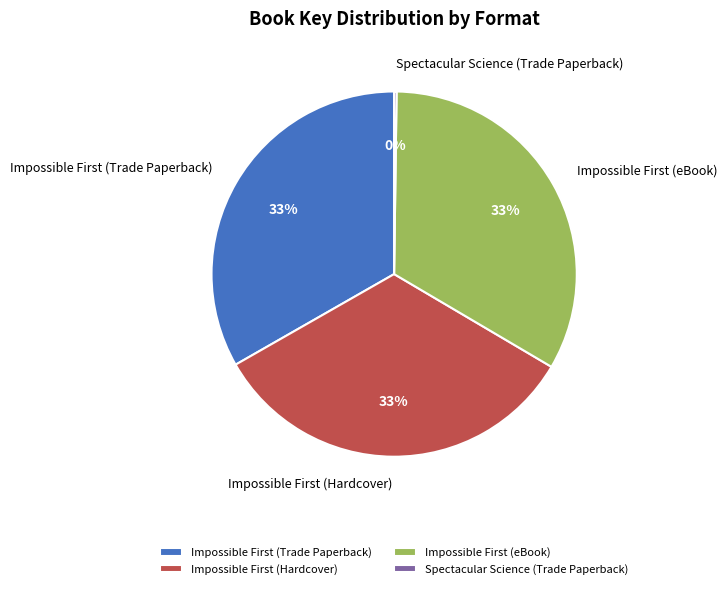

Is there any slice that represents more than half of the pie?

No